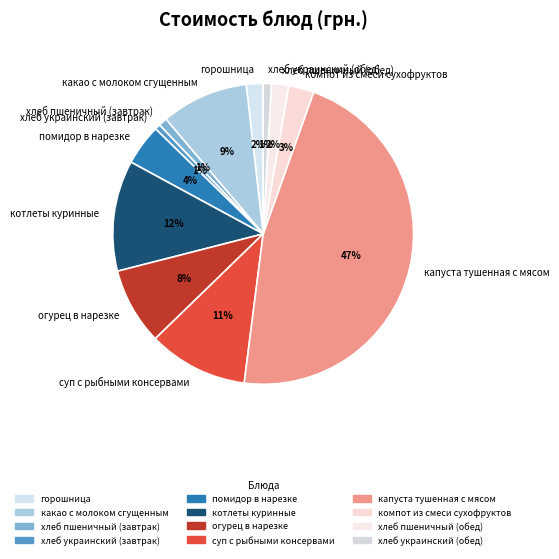

True or false: компот из смеси сухофруктов accounts for 3% of the total.

True